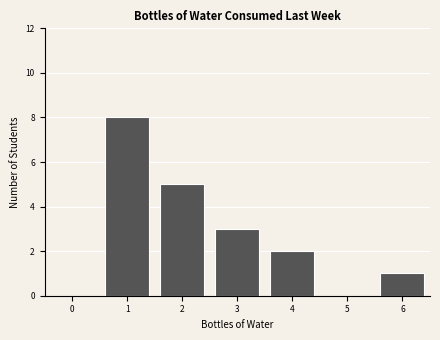

Reading right to left, what are all the values shown in this chart?

6=1	5=0	4=2	3=3	2=5	1=8	0=0